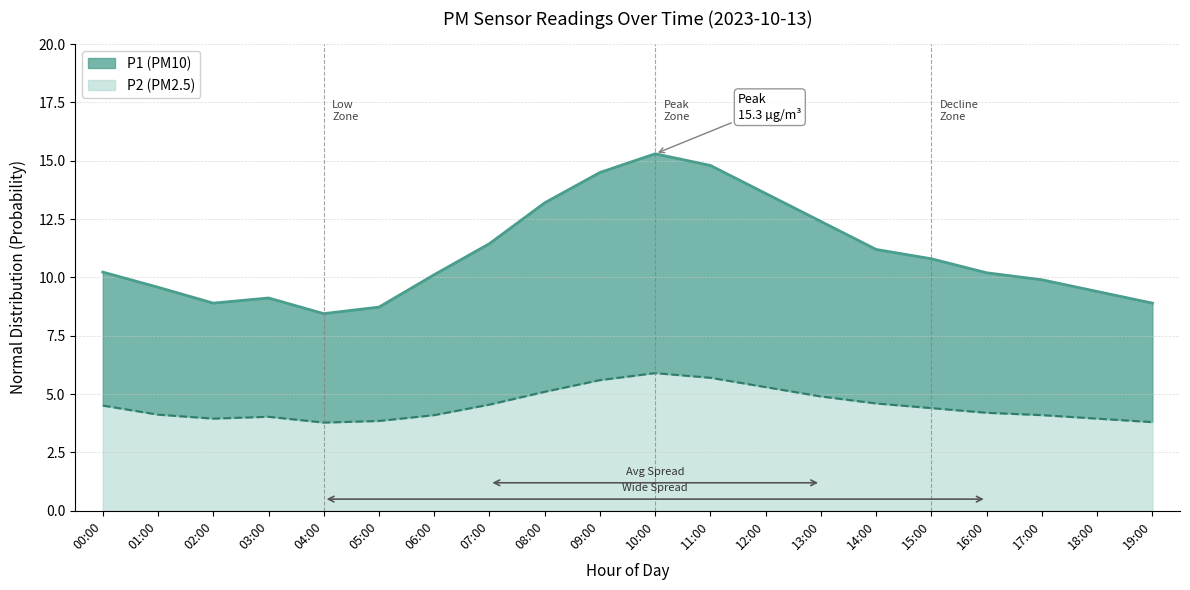

The P1 series shows 2.8 at 19:00. True or false?

False